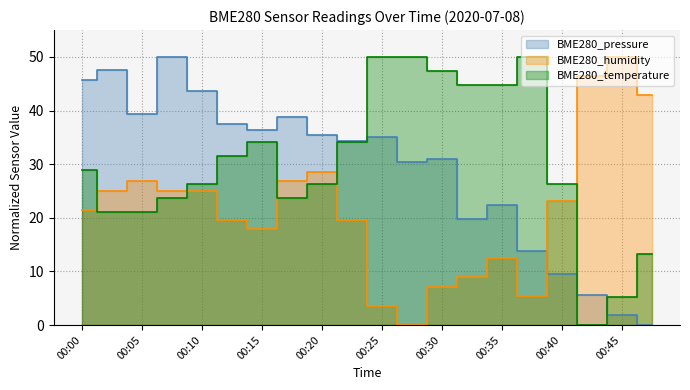

The BME280_temperature series shows 7.3 at 00:47. True or false?

False